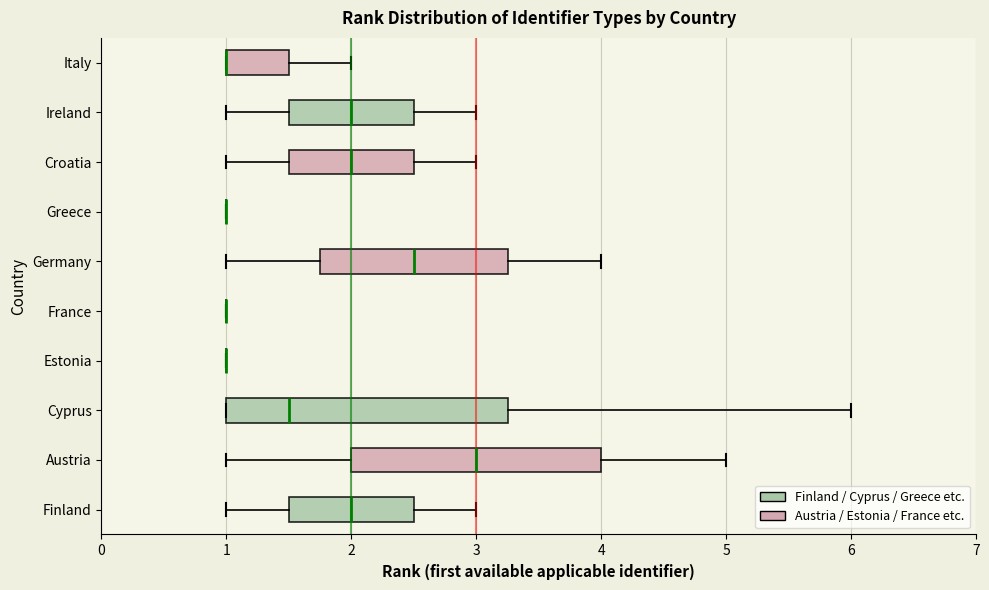

Comparing the boxes themselves (not the whiskers), which one is the widest?

Cyprus